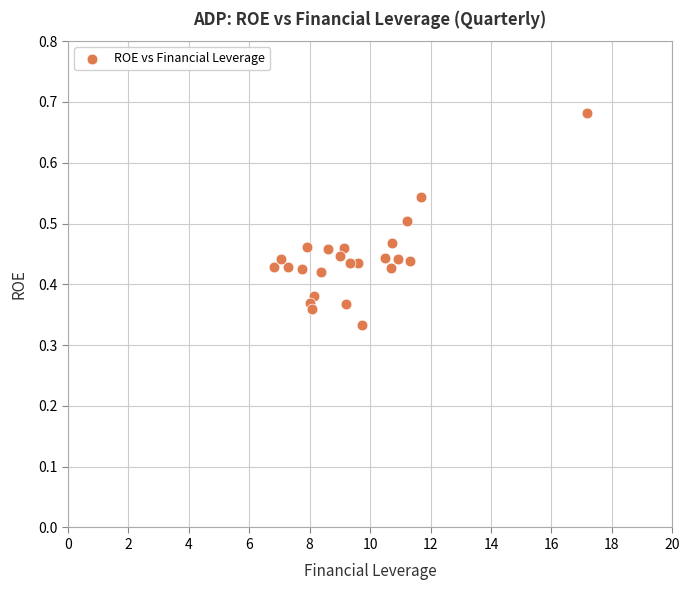

What is the range of X values (max minus min)?

10.4